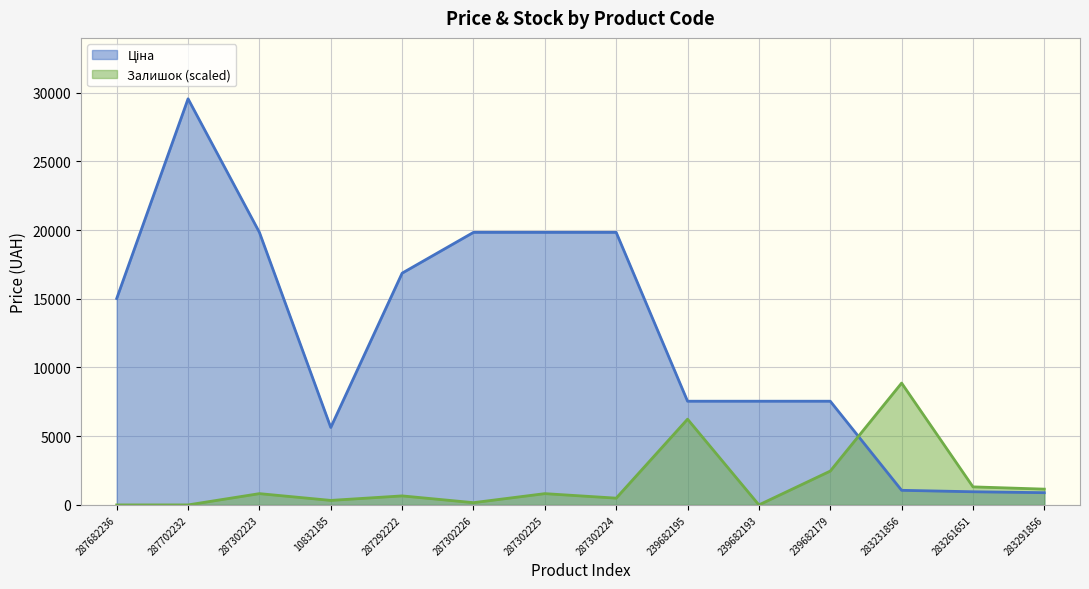

How many data points in Залишок are above 820?

7